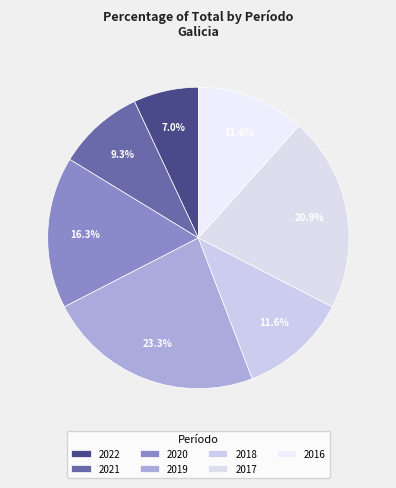

The 2016 slice represents 12% of the pie. True or false?

True